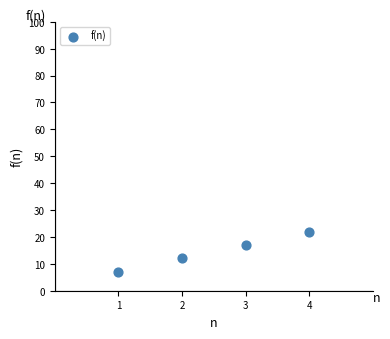

What Y value in the scatter plot is closest to 14?

12